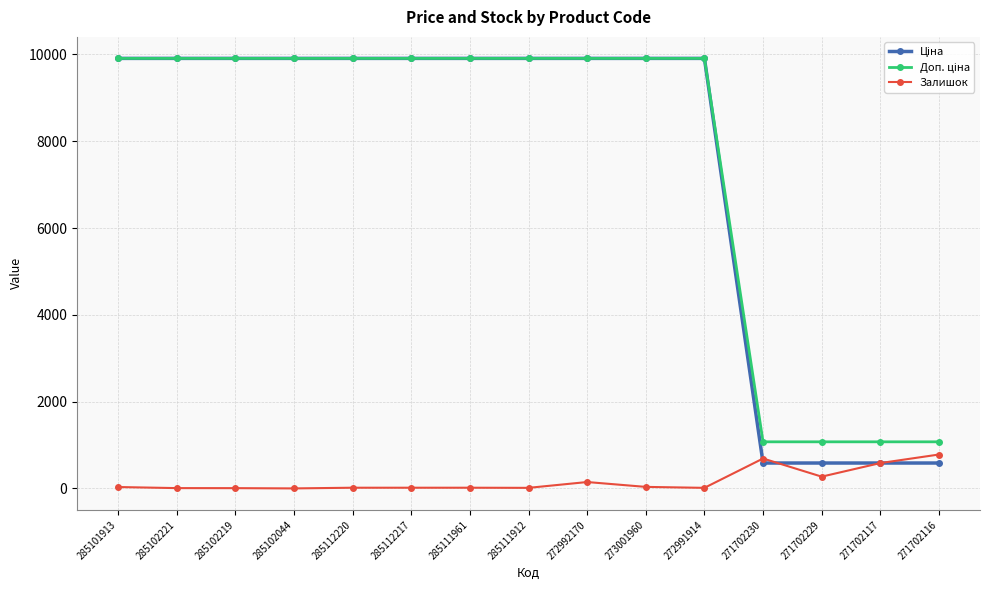

What is the highest value of the Залишок series?

782.0